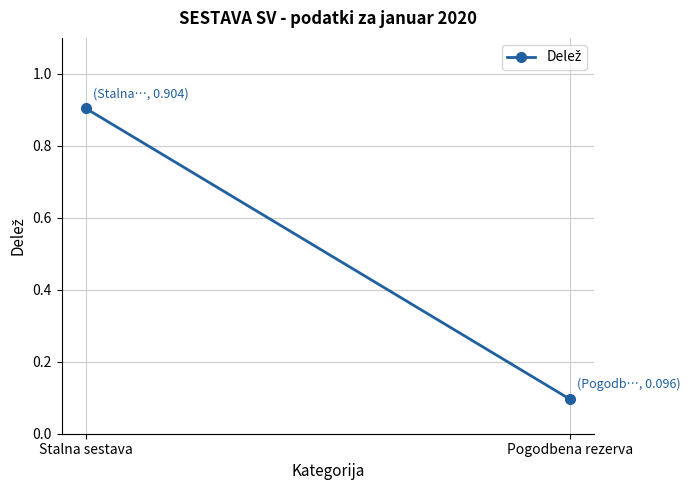

True or false: the data shows 0.2 at Pogodbena rezerva.

False